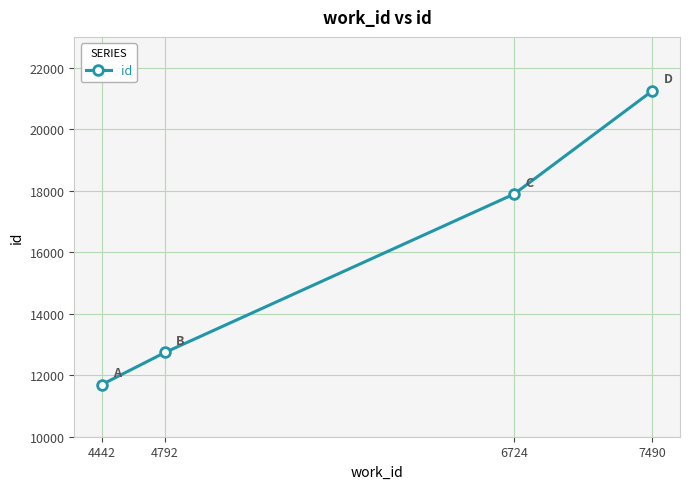

How many lines are shown in the chart?

1